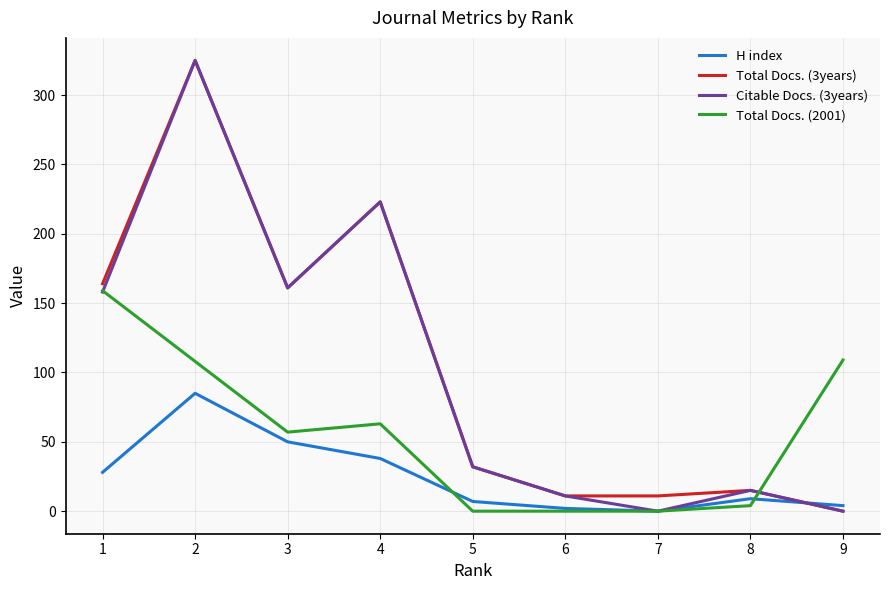

How many distinct data groups are displayed?

4